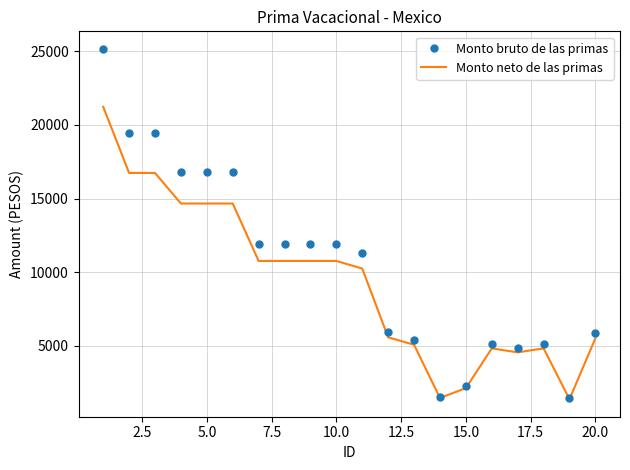

What is the maximum value for Monto neto de las primas?

21233.4